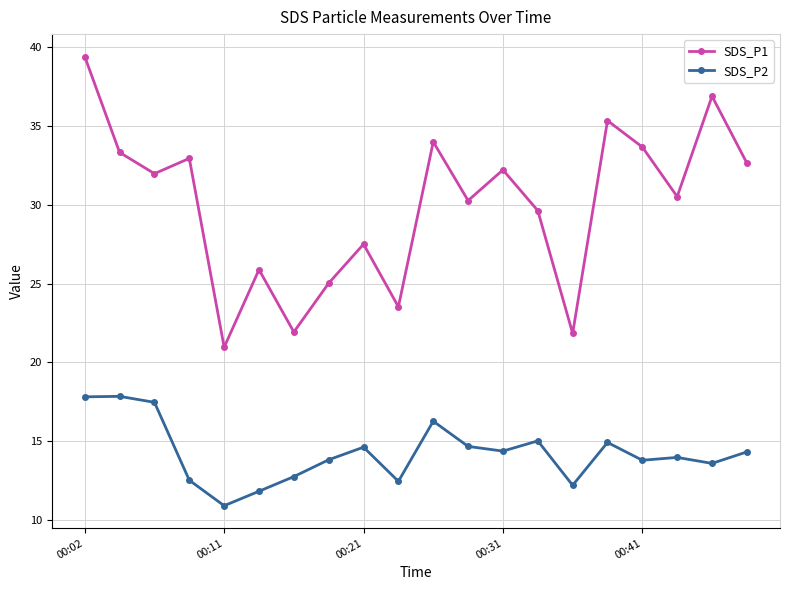

Rank the series by their maximum value, from lowest to highest.

SDS_P2, SDS_P1